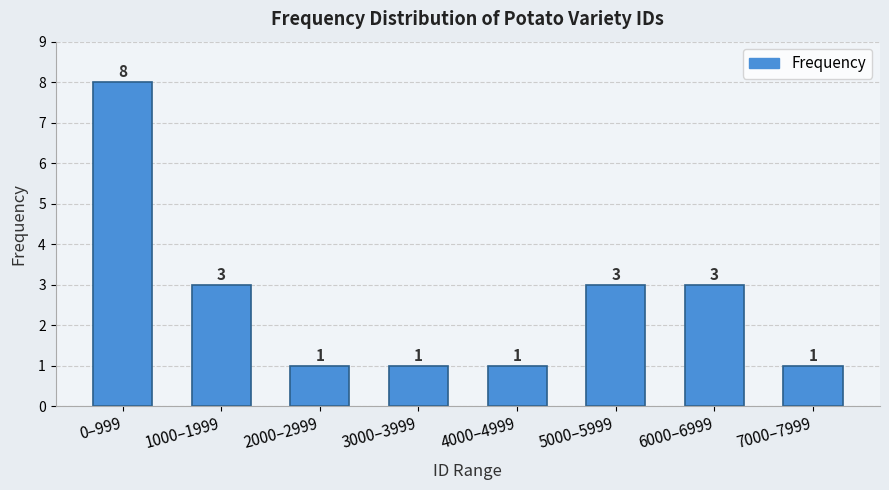

Reading left to right, what are all the values shown in this chart?

0–999=8	1000–1999=3	2000–2999=1	3000–3999=1	4000–4999=1	5000–5999=3	6000–6999=3	7000–7999=1